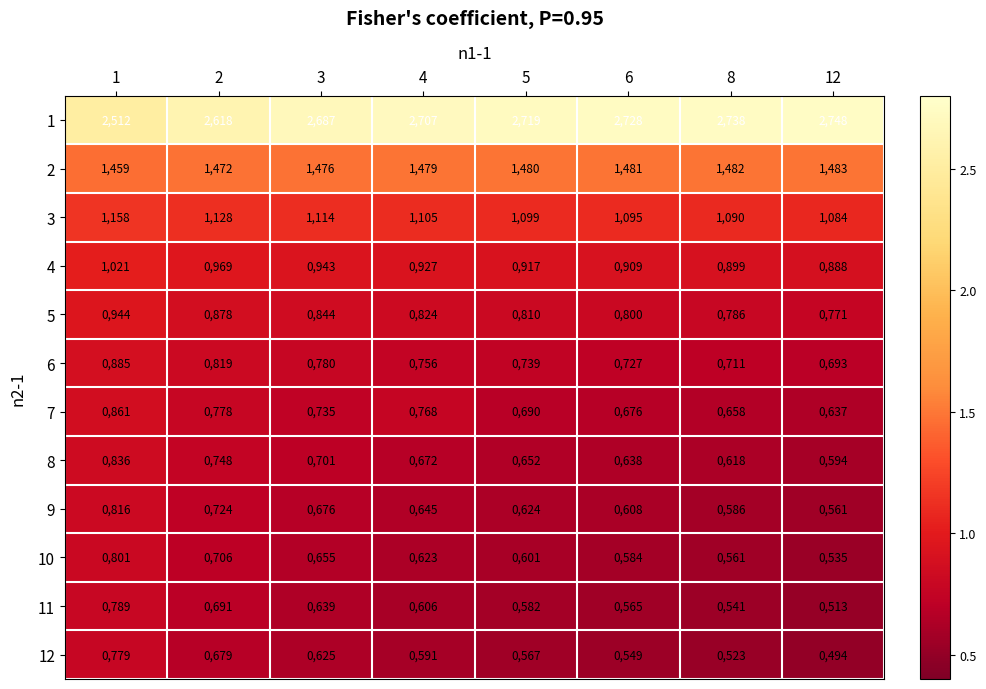

At how many categories does at least one series exceed 1863?

8